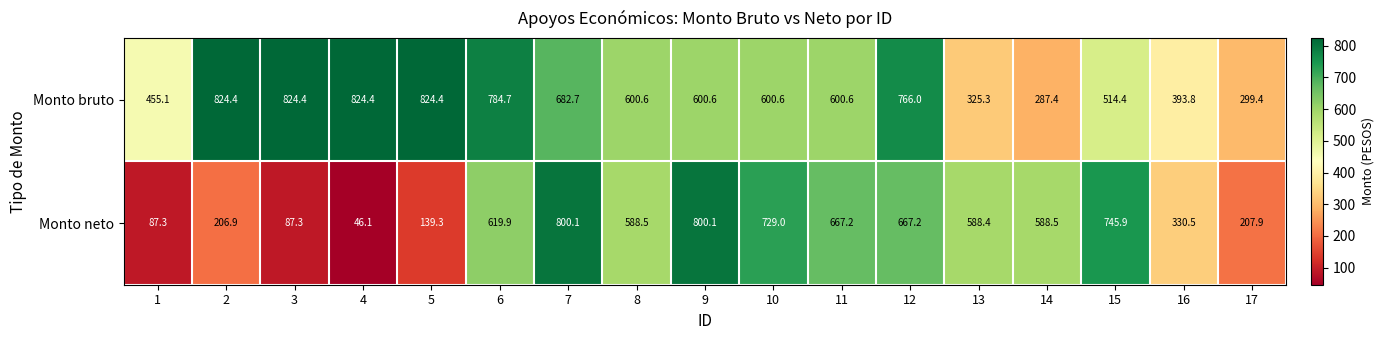

The Monto neto series shows 588.5 at 8. True or false?

True